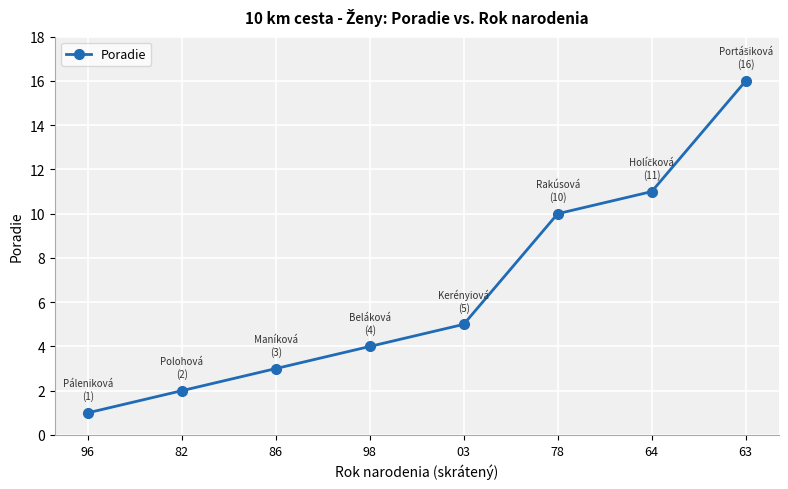

Rank the categories by value from highest to lowest.

63, 64, 78, 03, 98, 86, 82, 96